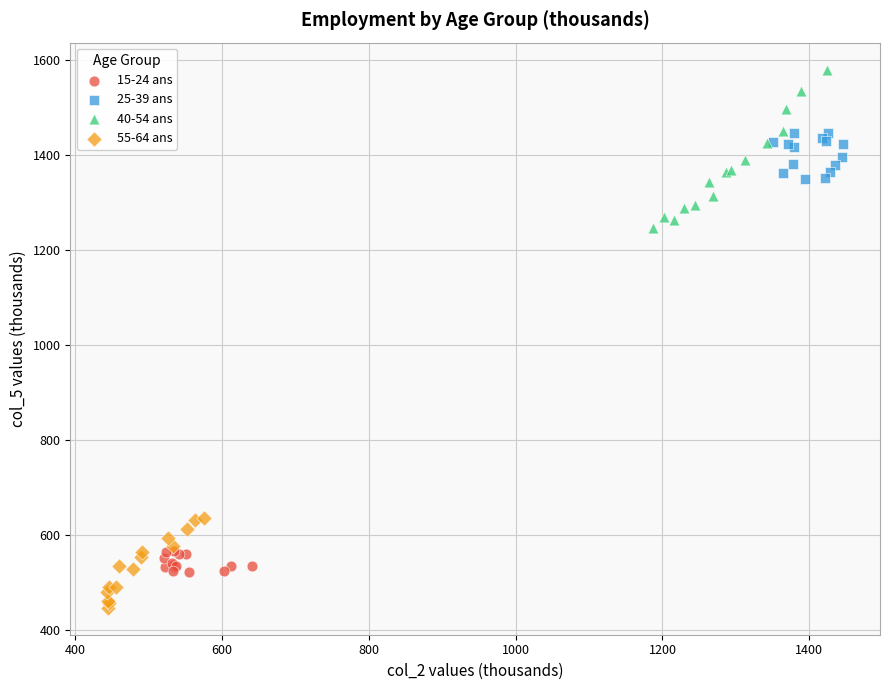

Which series has the largest Y range (max minus min)?

40-54 ans